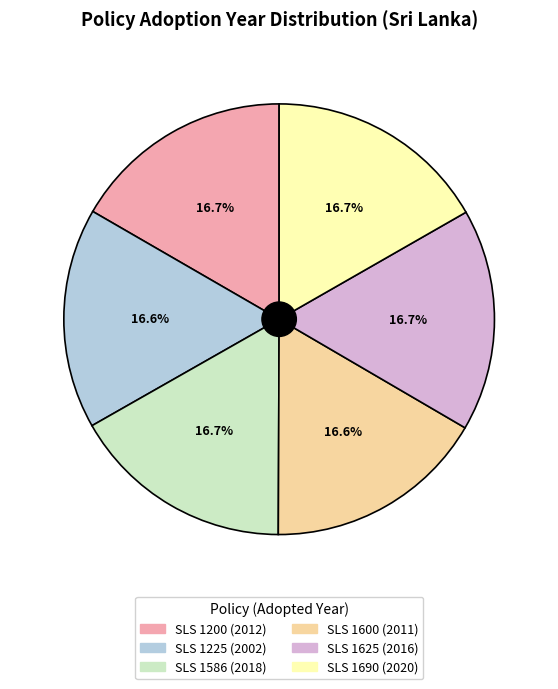

What is the total percentage of SLS 1690 and SLS 1586?

33.4%